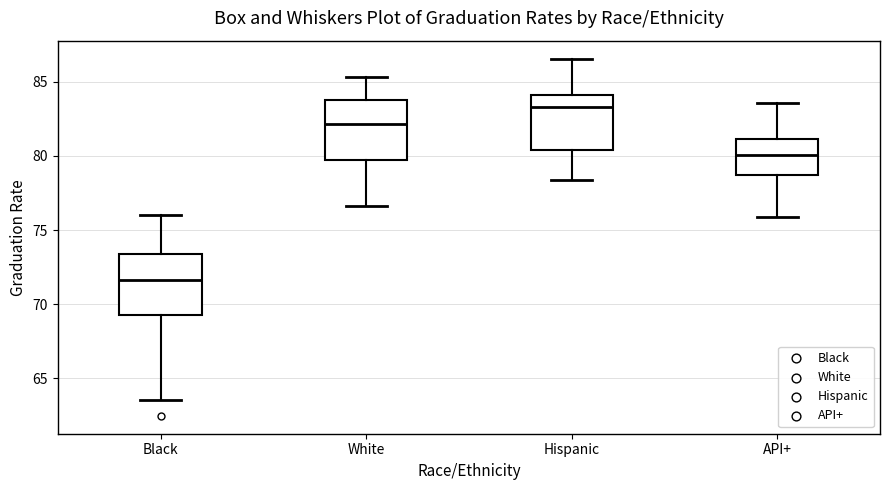

Reading left to right, transcribe this box plot: for each box, give where its median line is, the range the box spans, and where its two whiskers end, as read against the y-axis. The values are not printed on the chart, so give them approximately, as read against the axis.

Black: median 71.5, box 69.5 to 73.5, whiskers 63.5 to 76.0
White: median 82.0, box 79.5 to 84.0, whiskers 76.5 to 85.5
Hispanic: median 83.5, box 80.5 to 84.0, whiskers 78.5 to 86.5
API+: median 80.0, box 78.5 to 81.0, whiskers 76.0 to 83.5